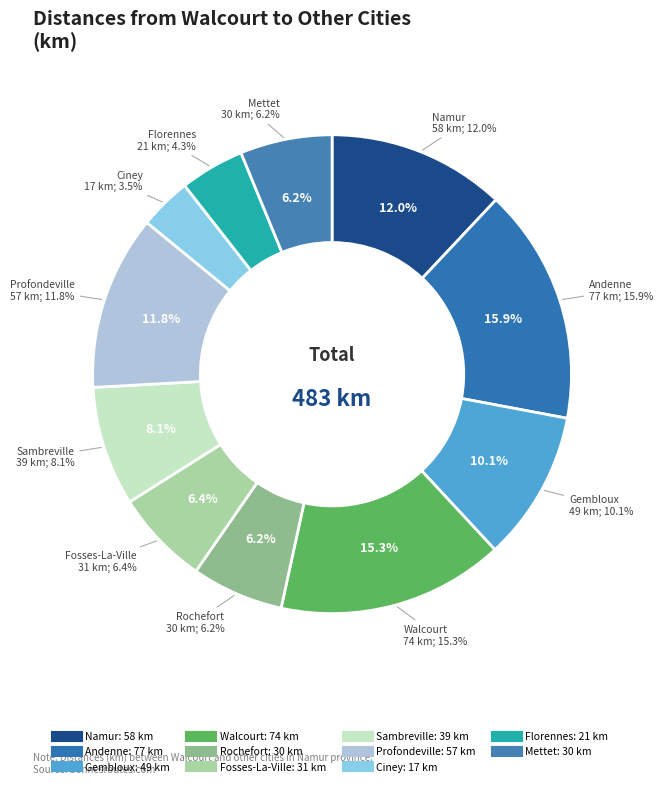

What percentage is the Gembloux slice, to the nearest percent?

10%